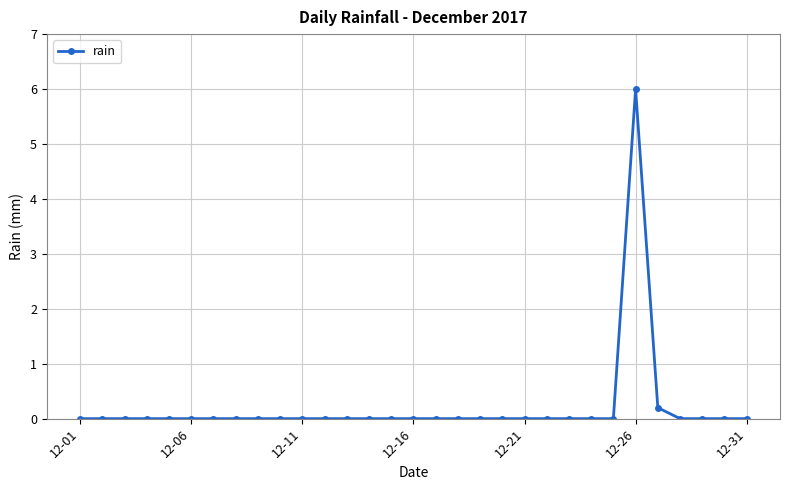

Reading left to right, what are all the values shown in this chart?

0.0	0.0	0.0	0.0	0.0	0.0	0.0	0.0	0.0	0.0	0.0	0.0	0.0	0.0	0.0	0.0	0.0	0.0	0.0	0.0	0.0	0.0	0.0	0.0	0.0	6.0	0.2	0.0	0.0	0.0	0.0